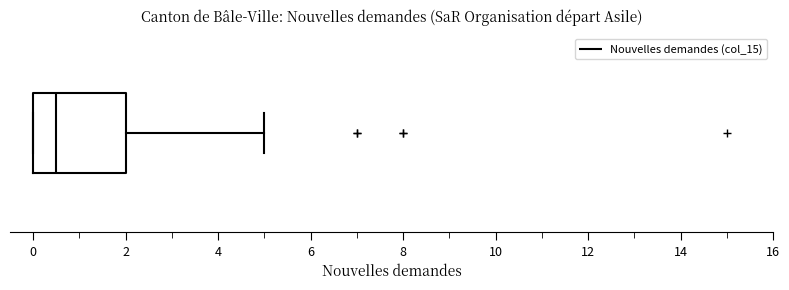

Transcribe this box plot: give where the median line is, the range the box spans, and where the two whiskers end, as read against the x-axis. The values are not printed on the chart, so give them approximately, as read against the axis.

median 0.6, box 0.0 to 2.0, whiskers 0.0 to 5.0